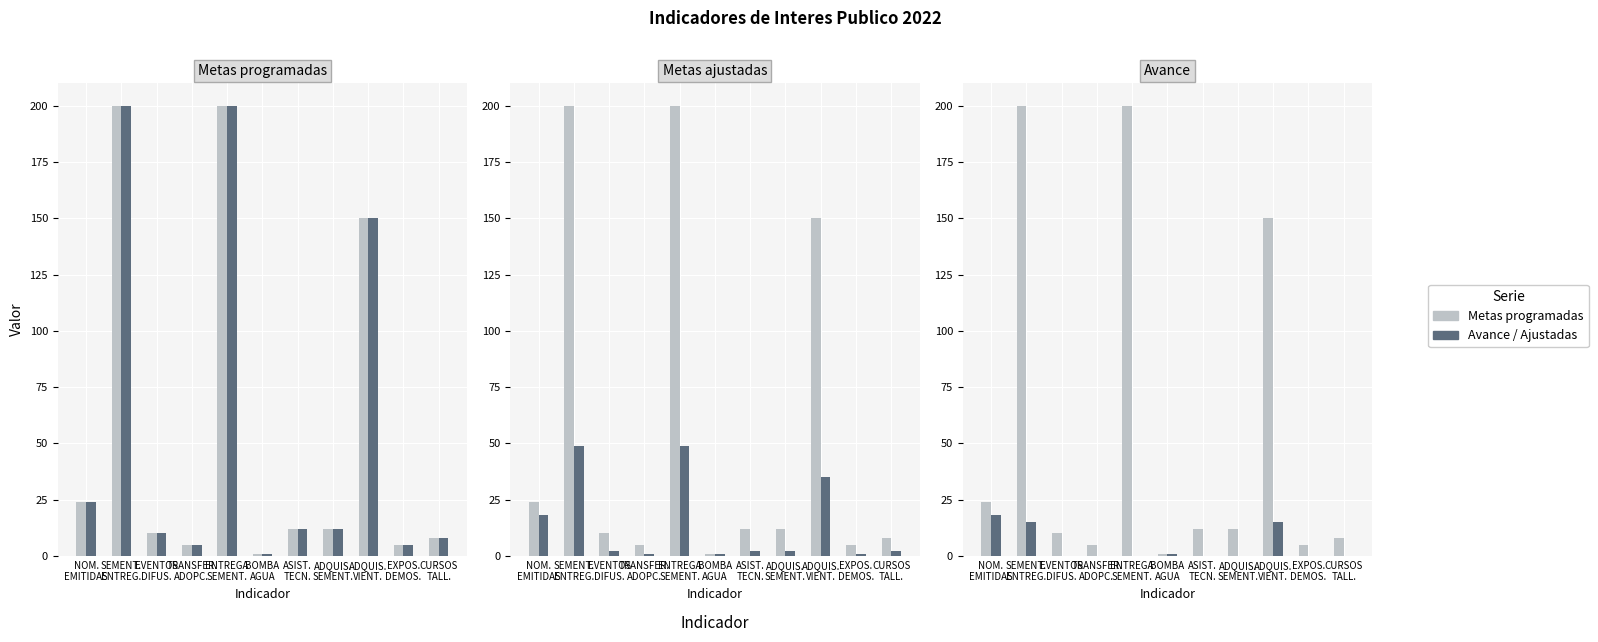

Between ADQUIS.
SEMENT. and CURSOS
TALL., which series saw the biggest shift?

Metas programadas